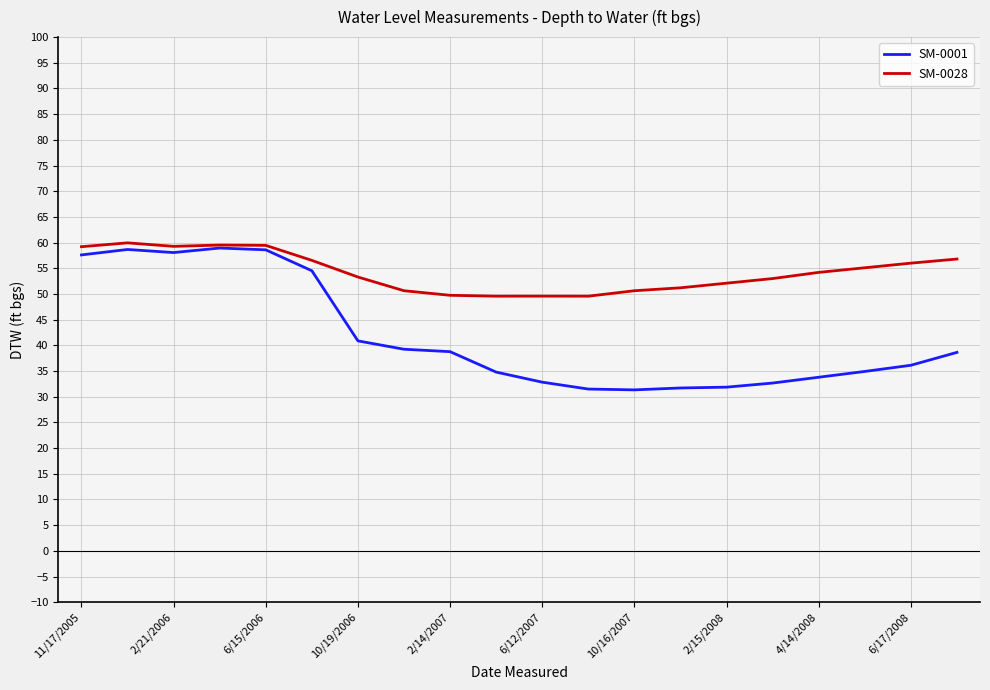

Rank the series by their average value, from lowest to highest.

SM-0001, SM-0028